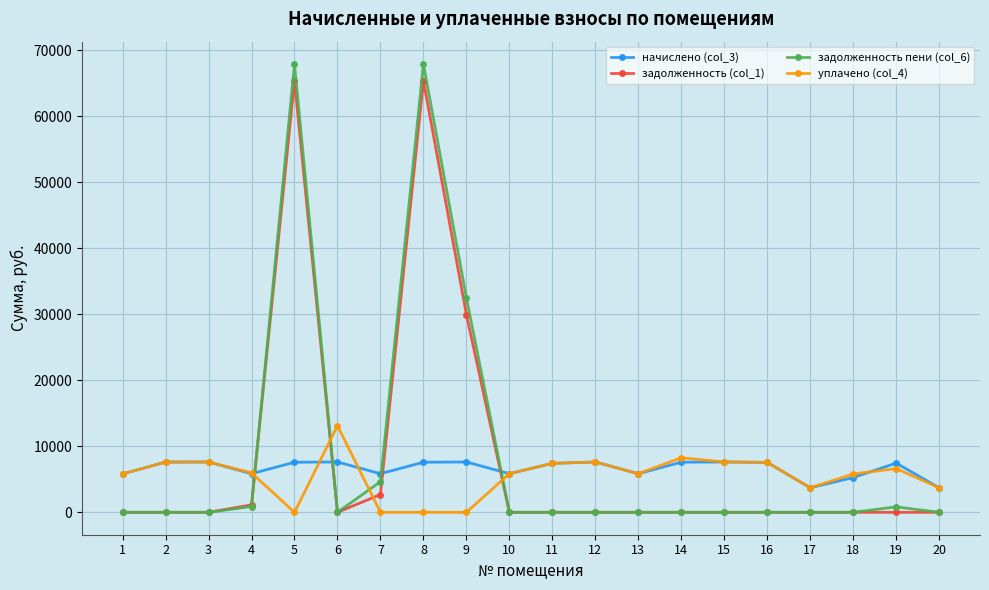

What is the sum of all задолженность пени (col_6) values?

174664.4